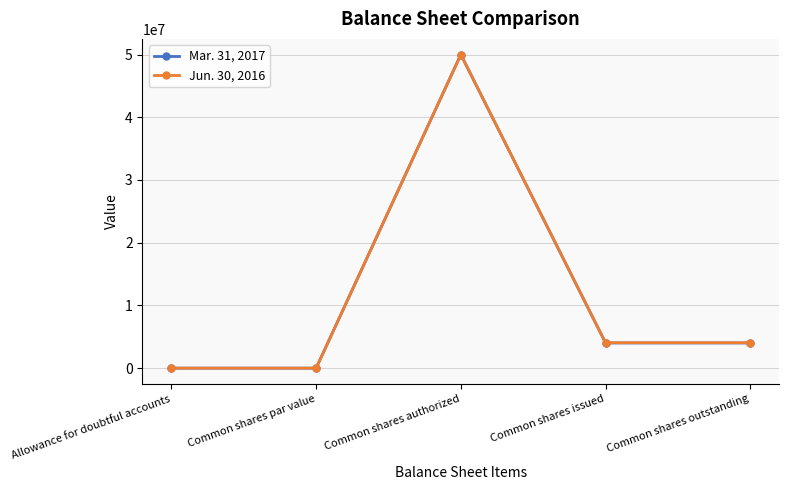

What is the value of the Jun. 30, 2016 point at the 4th from the left?

4052987